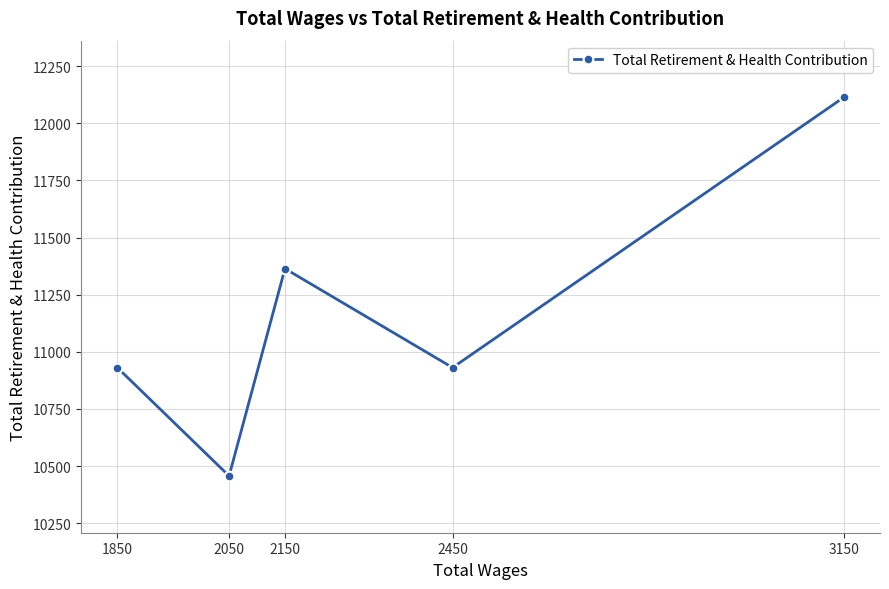

How many points are higher than both their immediate neighbors (excluding endpoints)?

1